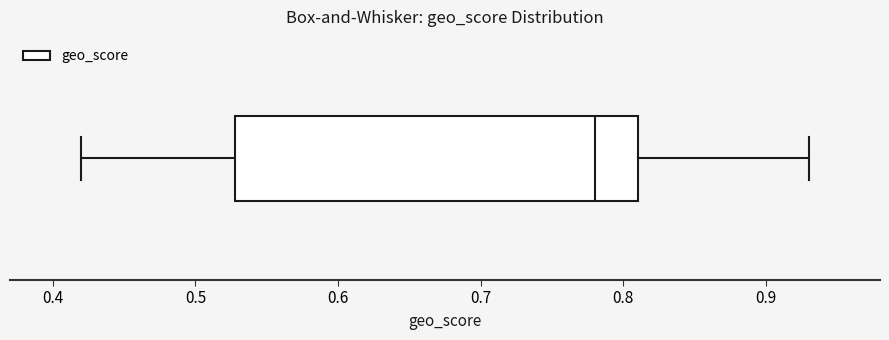

Where does the right whisker of the box end on the x-axis? The values are not printed on the chart, so give them approximately, as read against the axis.

0.93